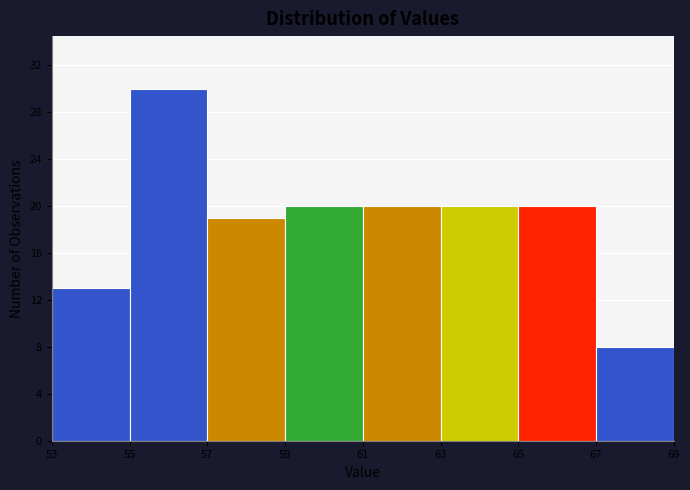

Reading left to right, list every bar in this chart as the range it spans on the x-axis followed by its height. The values are not printed on the chart, so give them approximately, as read against the axis.

53 to 55: 13
55 to 57: 30
57 to 59: 19
59 to 61: 20
61 to 63: 20
63 to 65: 20
65 to 67: 20
67 to 69: 8